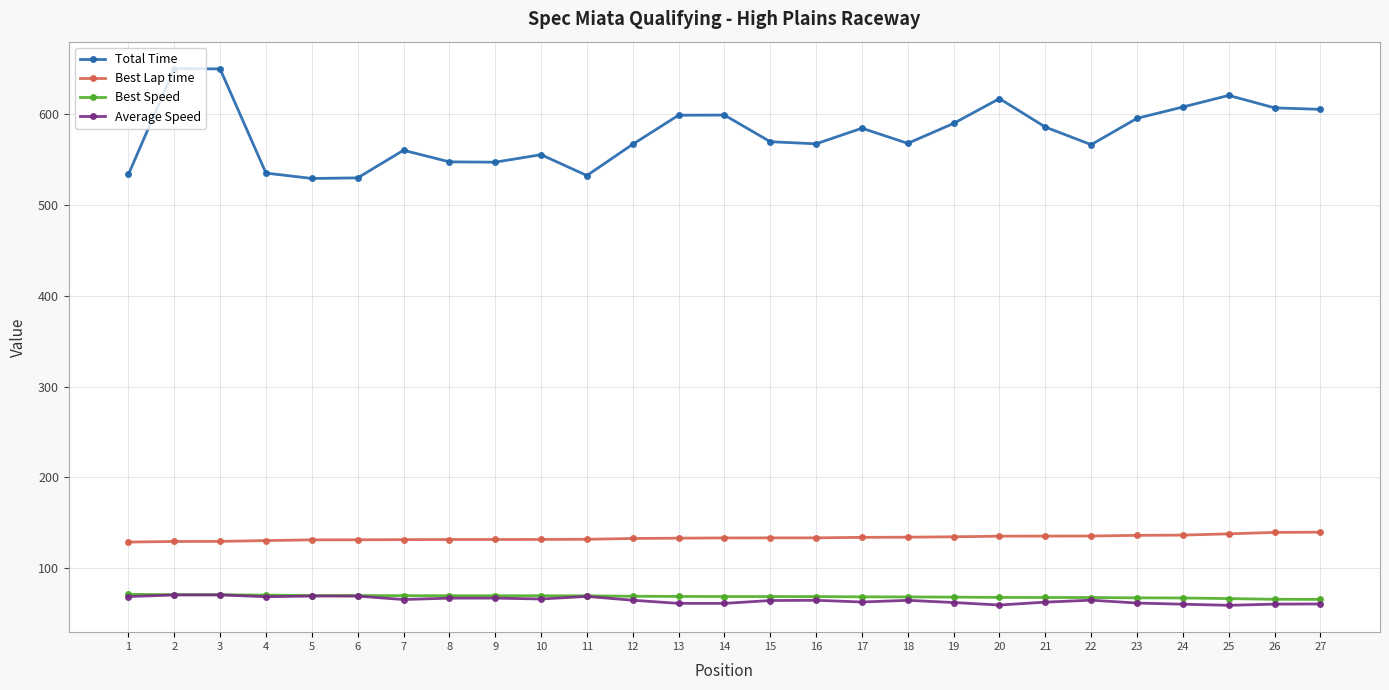

True or false: Total Time has more than 0 interior local peaks.

True